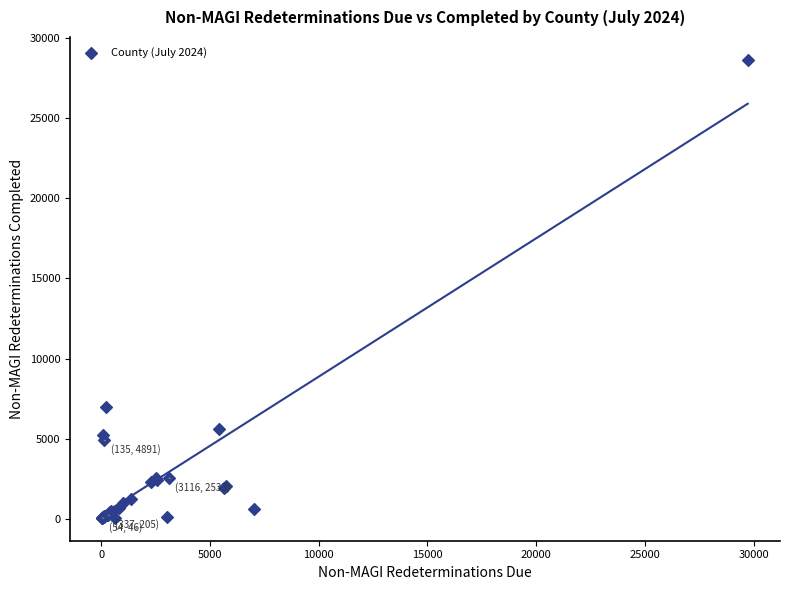

What Y value in the scatter plot is closest to 14353?

6963